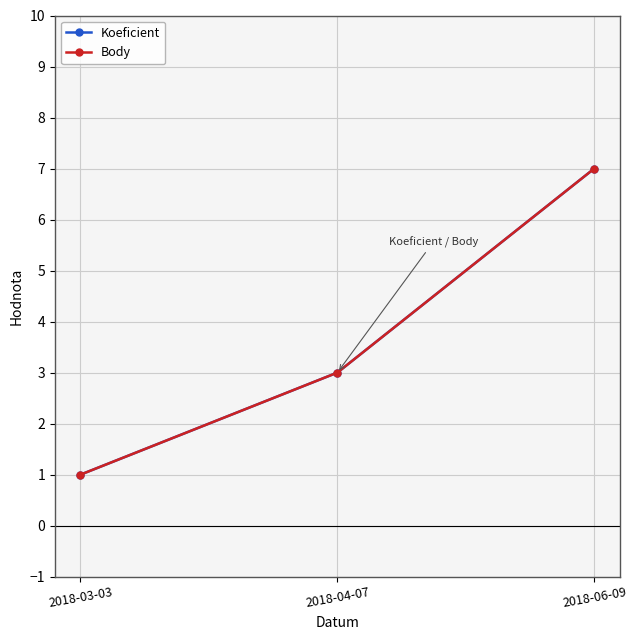

What is the total value across all series at 2018-03-03?

2